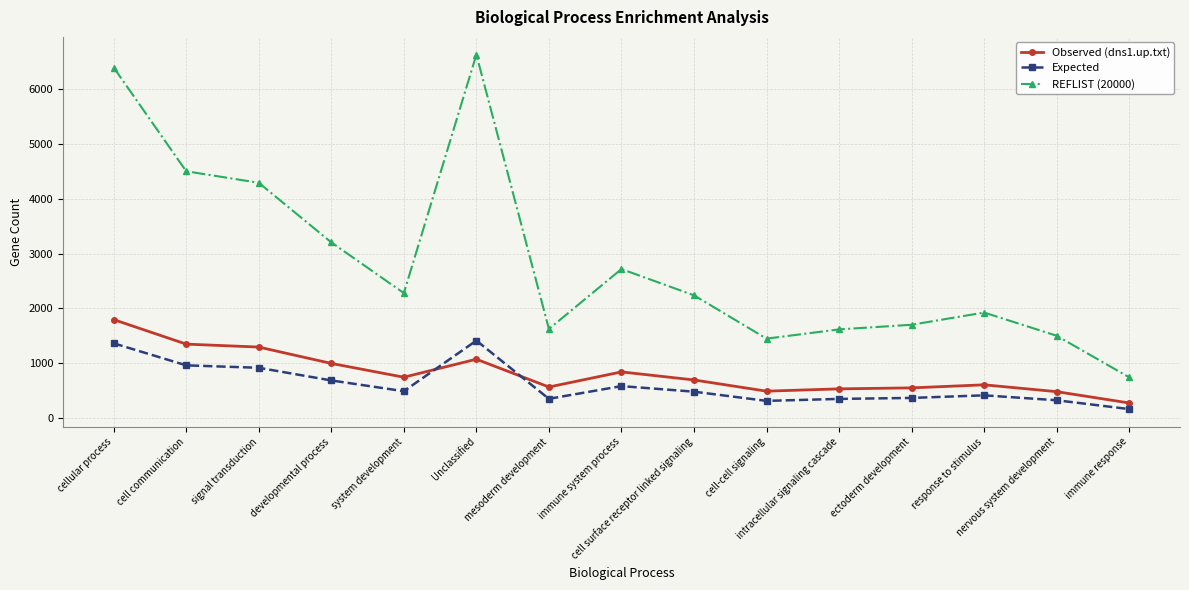

How many distinct data groups are displayed?

3